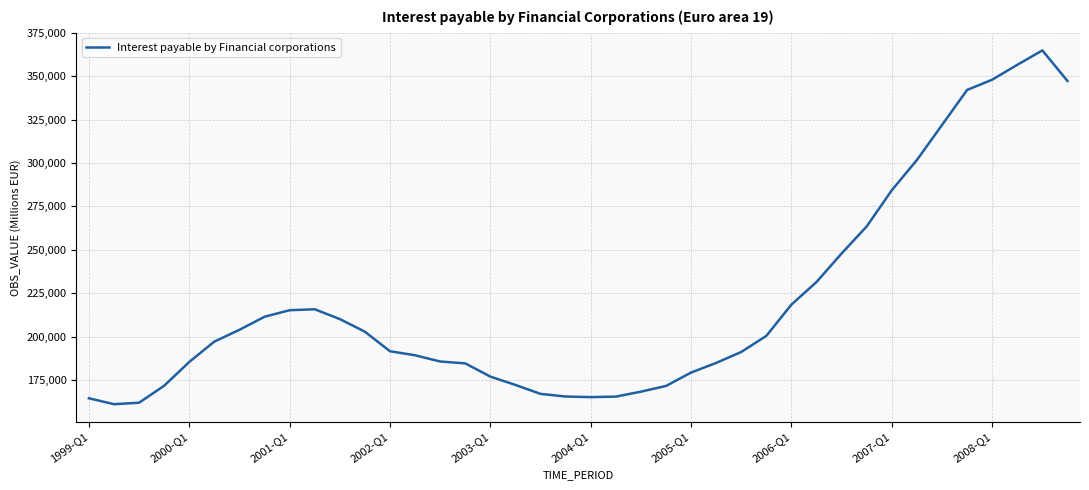

What is the difference between the maximum and minimum values?

203893.3